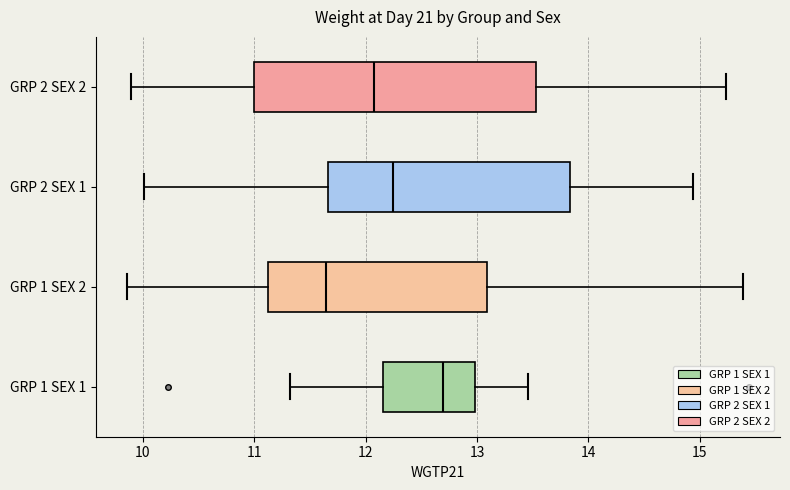

Reading bottom to top, transcribe this box plot: for each box, give where its median line is, the range the box spans, and where its two whiskers end, as read against the x-axis. The values are not printed on the chart, so give them approximately, as read against the axis.

GRP 1 SEX 1: median 12.7, box 12.2 to 13.0, whiskers 11.3 to 13.5
GRP 1 SEX 2: median 11.6, box 11.1 to 13.1, whiskers 9.9 to 15.4
GRP 2 SEX 1: median 12.2, box 11.7 to 13.8, whiskers 10.0 to 14.9
GRP 2 SEX 2: median 12.1, box 11.0 to 13.5, whiskers 9.9 to 15.2